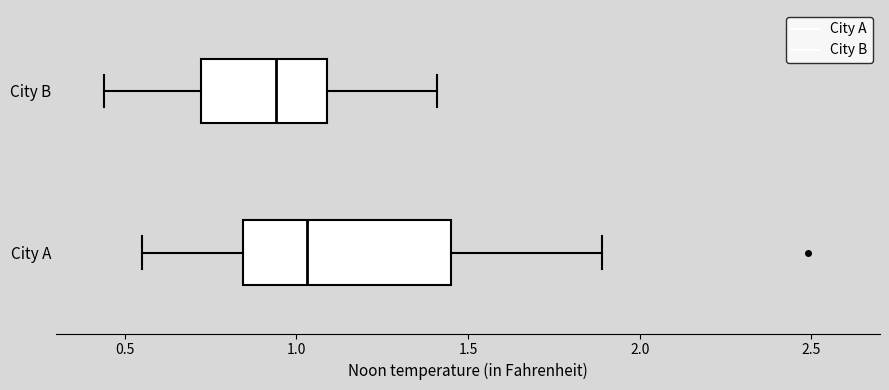

Where does the right whisker of the box for City B end on the x-axis? The values are not printed on the chart, so give them approximately, as read against the axis.

1.40